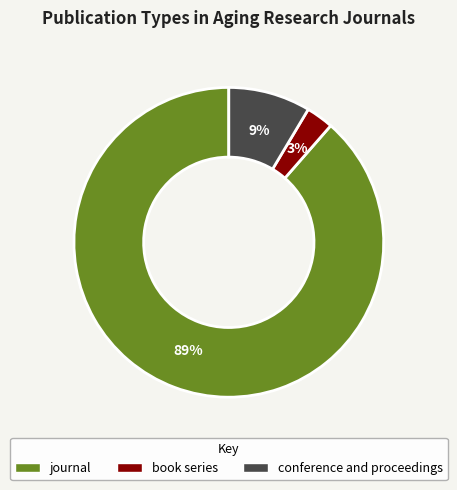

Combined, do journal and book series account for over 50%?

Yes